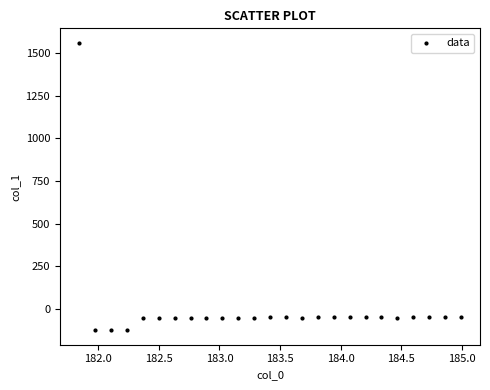

What is the range of Y values (max minus min)?

1687.9